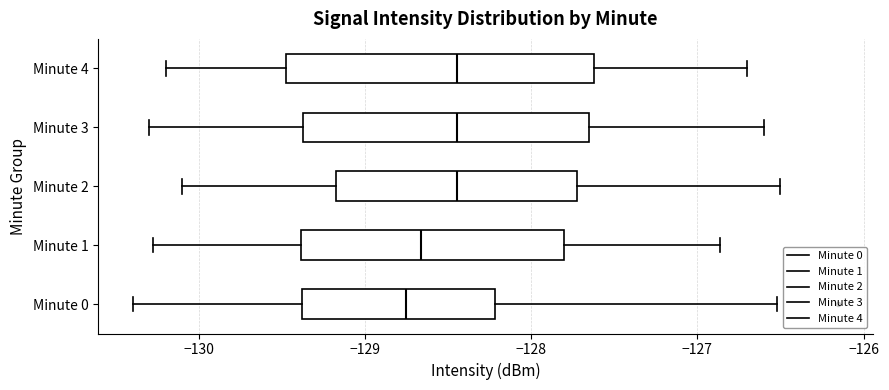

Which box is the widest, from its left edge to its right edge?

Minute 4